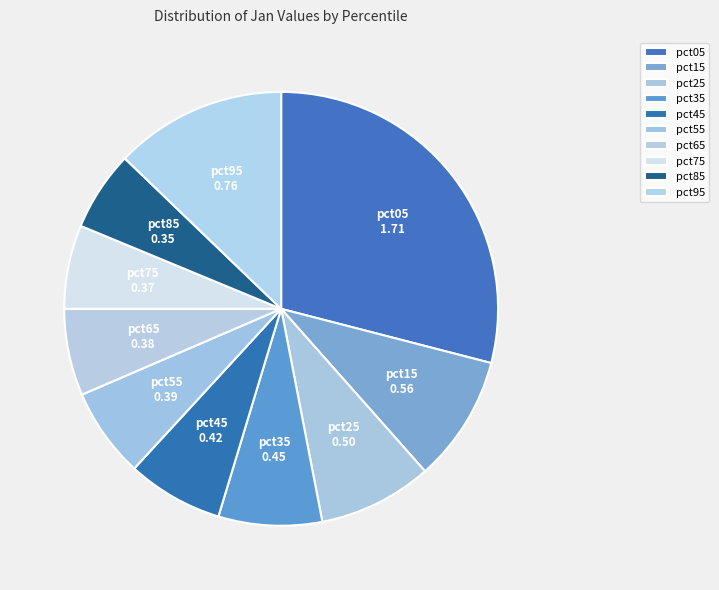

Does any single category account for the majority?

No